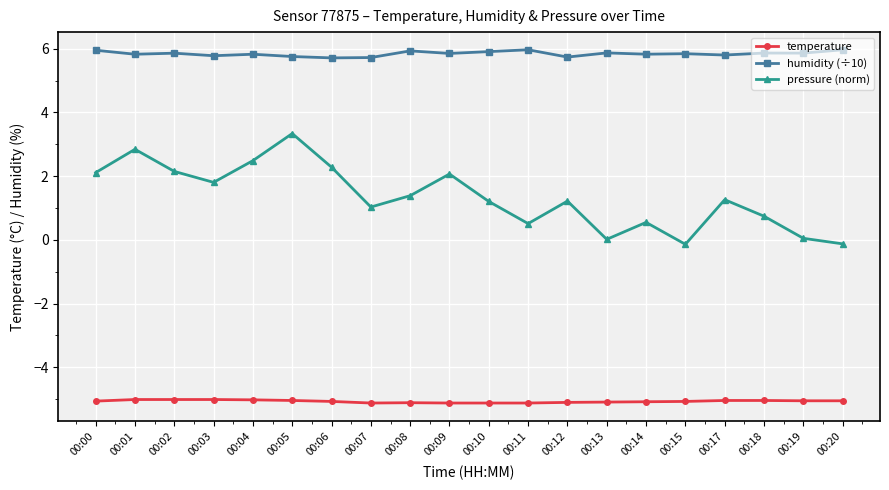

The value of temperature at 00:18 is -8.7. True or false?

False